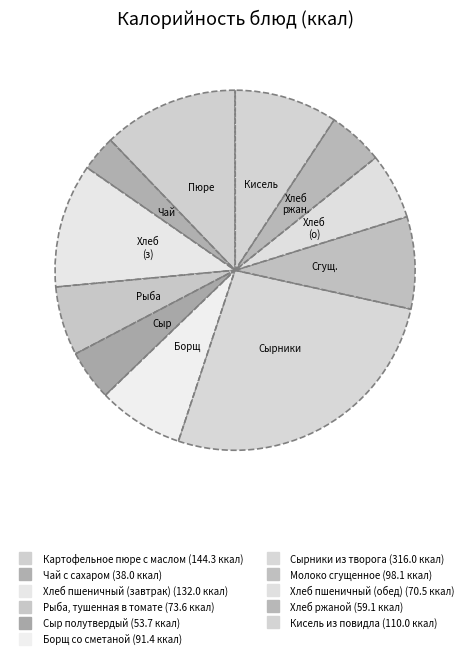

Count the number of slices in the pie.

11